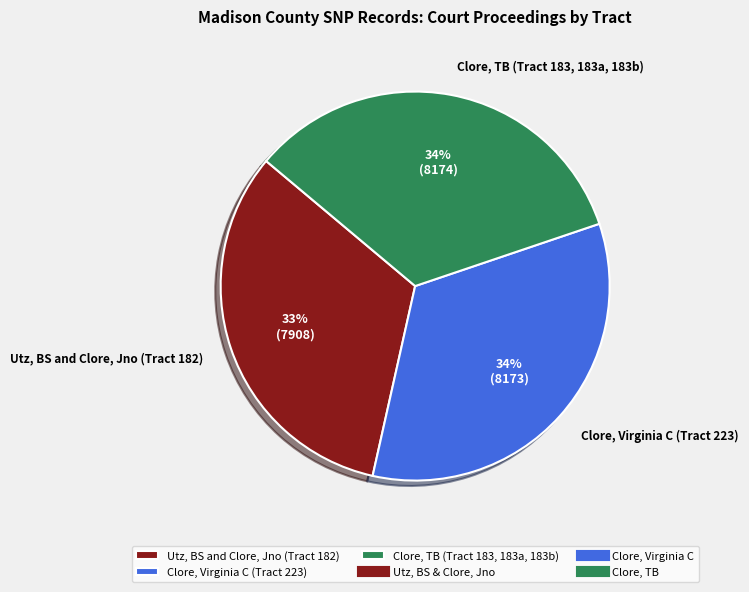

Does Clore, TB (Tract 183, 183a, 183b) represent more than half of the total?

No